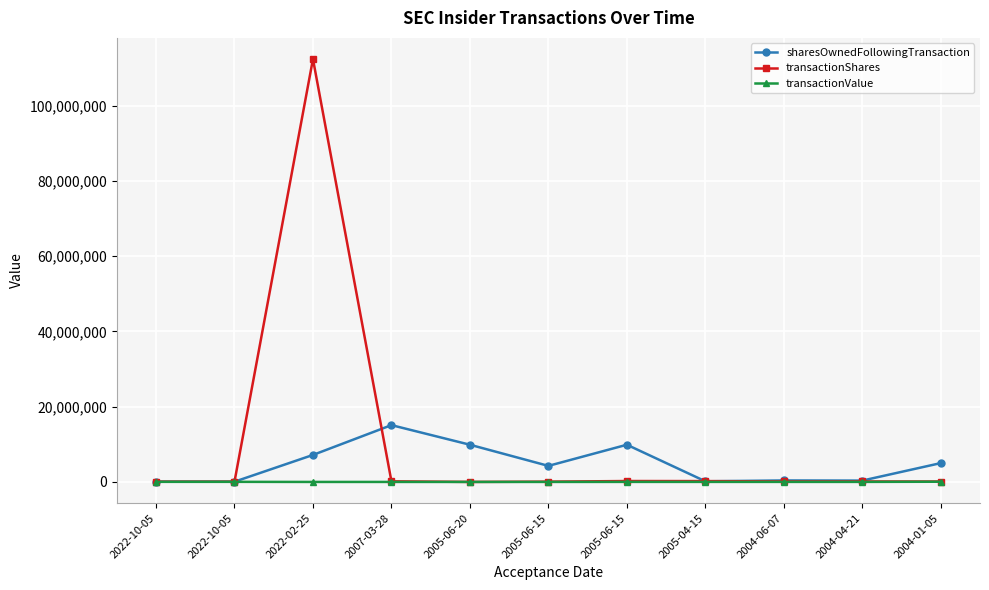

Is this an area chart (filled region under the line)?

No